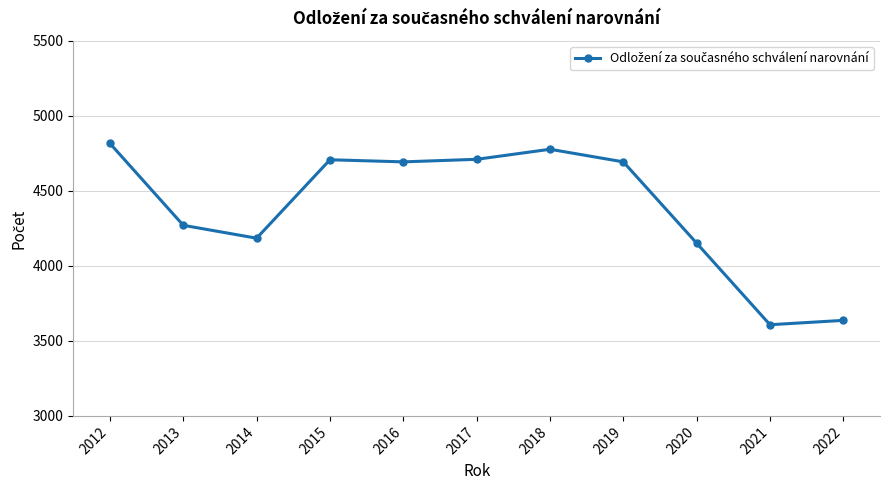

What is the average value?

4387